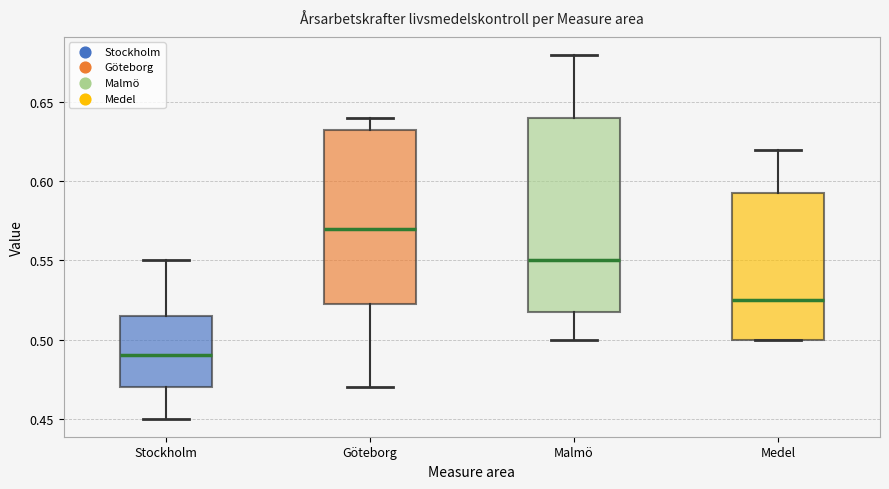

Reading left to right, transcribe this box plot: for each box, give where its median line is, the range the box spans, and where its two whiskers end, as read against the y-axis. The values are not printed on the chart, so give them approximately, as read against the axis.

Stockholm: median 0.490, box 0.470 to 0.515, whiskers 0.450 to 0.550
Göteborg: median 0.570, box 0.525 to 0.635, whiskers 0.470 to 0.640
Malmö: median 0.550, box 0.520 to 0.640, whiskers 0.500 to 0.680
Medel: median 0.525, box 0.500 to 0.595, whiskers 0.500 to 0.620